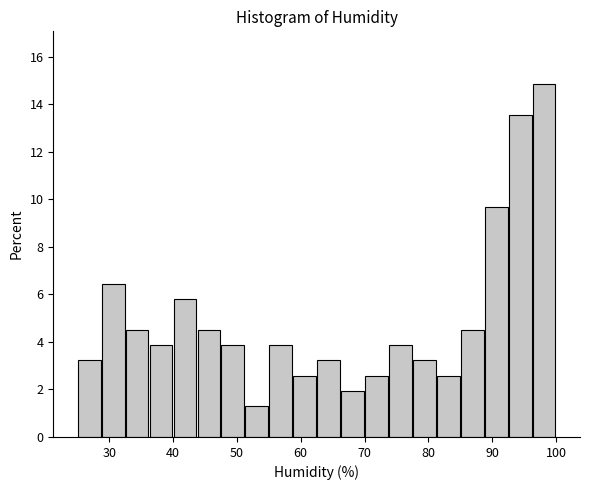

Read against the x-axis, roughly where is the centre of the tallest bar?

98